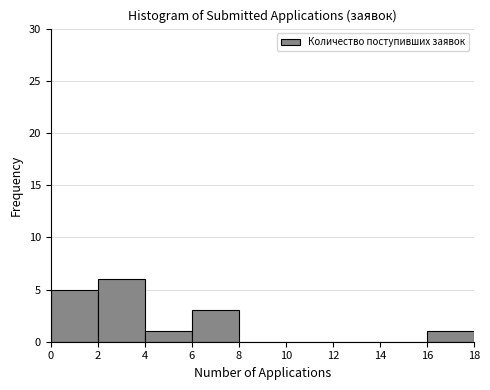

Reading left to right, list every bar in this chart as the range it spans on the x-axis followed by its height. The values are not printed on the chart, so give them approximately, as read against the axis.

0 to 2: 5
2 to 4: 6
4 to 6: 1
6 to 8: 3
8 to 10: 0
10 to 12: 0
12 to 14: 0
14 to 16: 0
16 to 18: 1